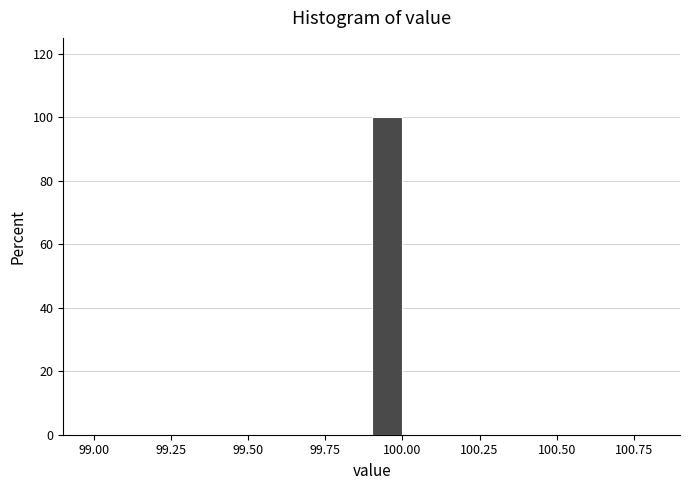

Read against the x-axis, roughly where is the centre of the tallest bar?

99.95